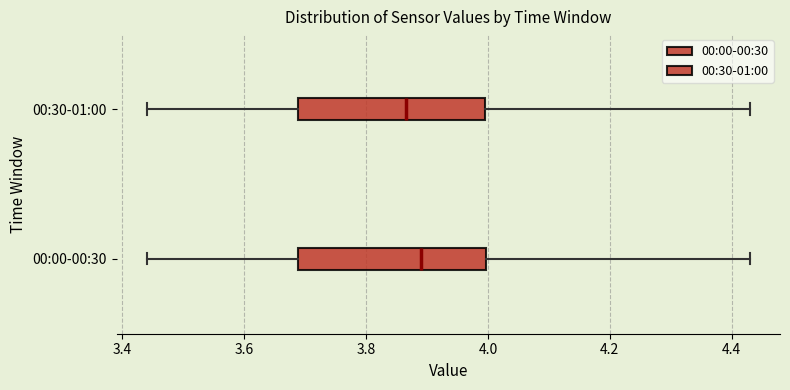

Which box's median line is the furthest to the left?

00:30-01:00